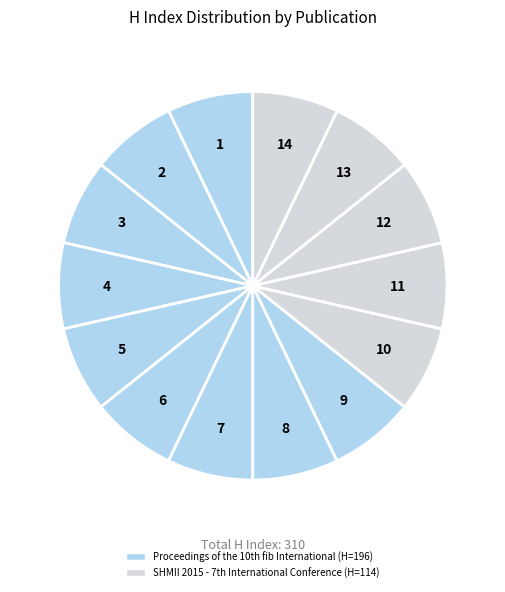

Count the number of slices in the pie.

14